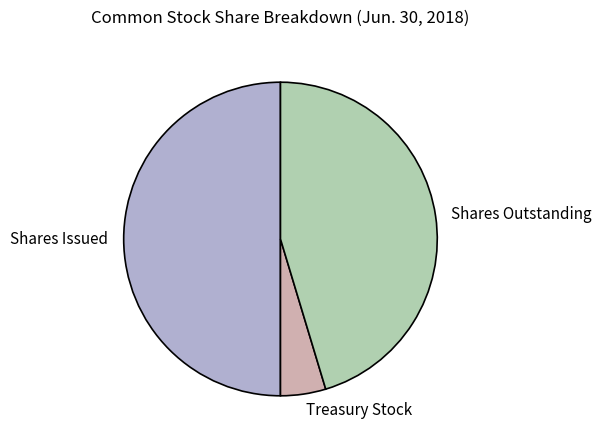

Rank the categories by value from highest to lowest.

Shares Issued, Shares Outstanding, Treasury Stock